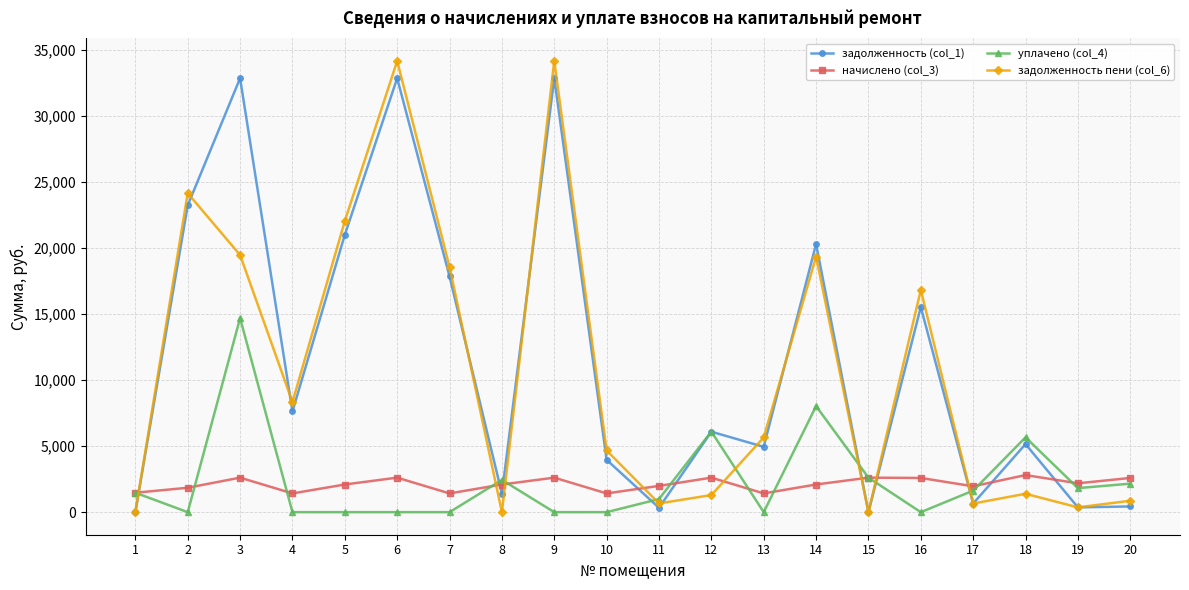

Is the value of задолженность (col_1) at 13 greater than the value of задолженность пени (col_6) at 1?

Yes